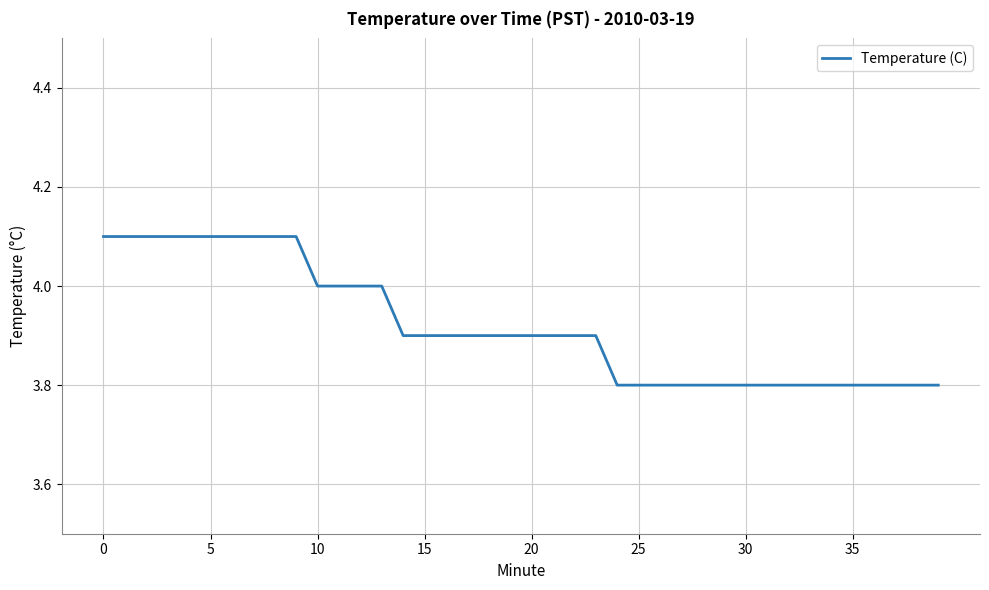

What is the smallest value displayed?

3.8